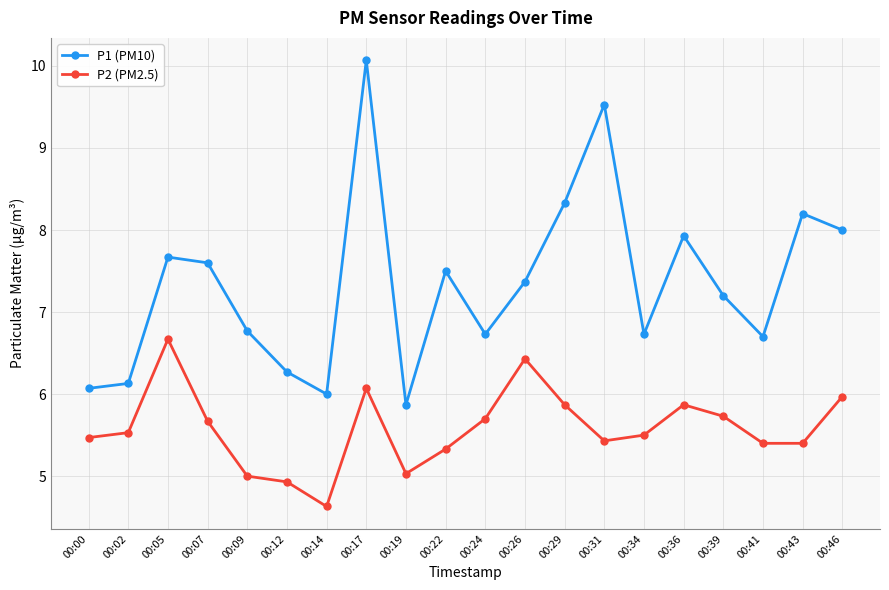

At which category does P2 (PM2.5) reach its first local peak?

00:05